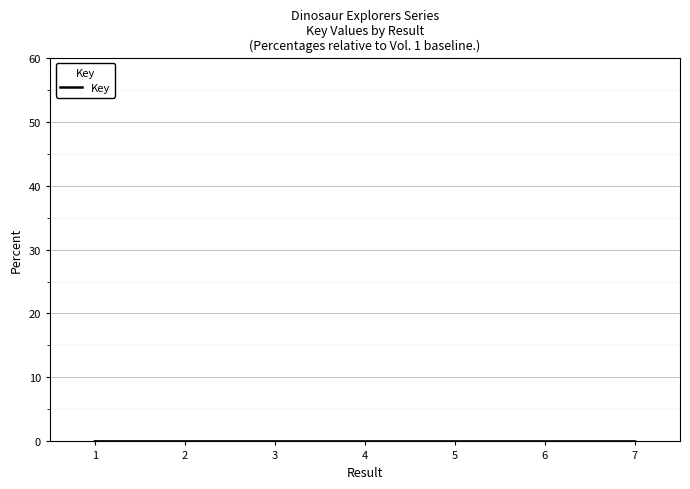

The value at 4 is 0.0. True or false?

True